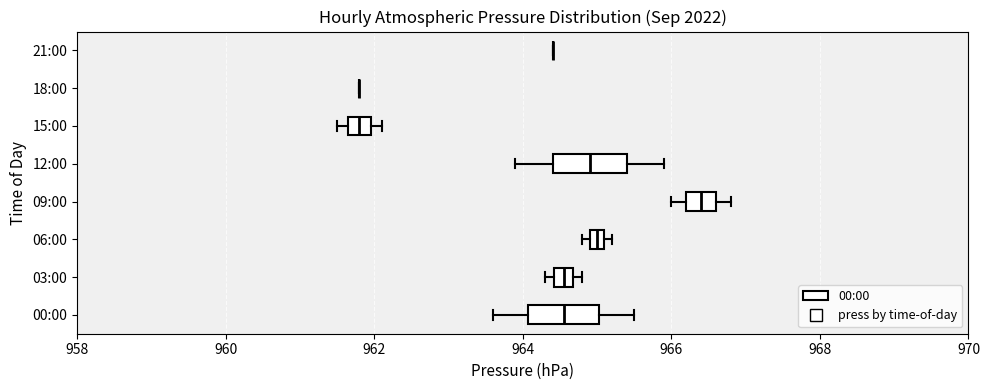

Where is the left edge of the box for 00:00 on the x-axis? The values are not printed on the chart, so give them approximately, as read against the axis.

964.0